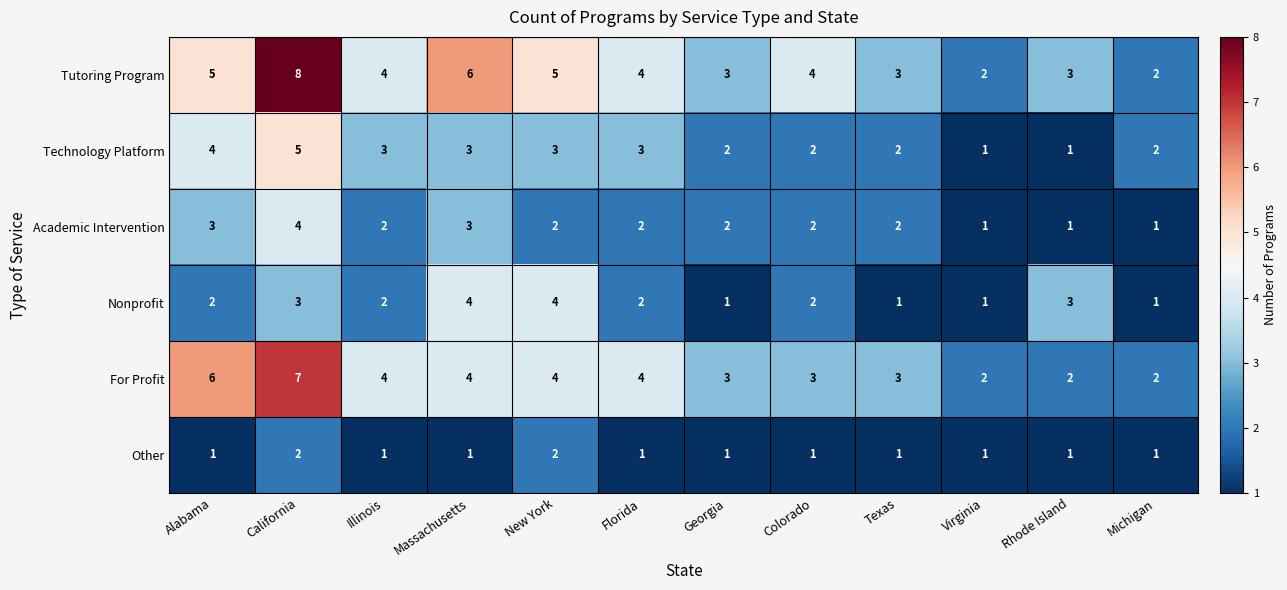

Count the number of categories in the chart.

12